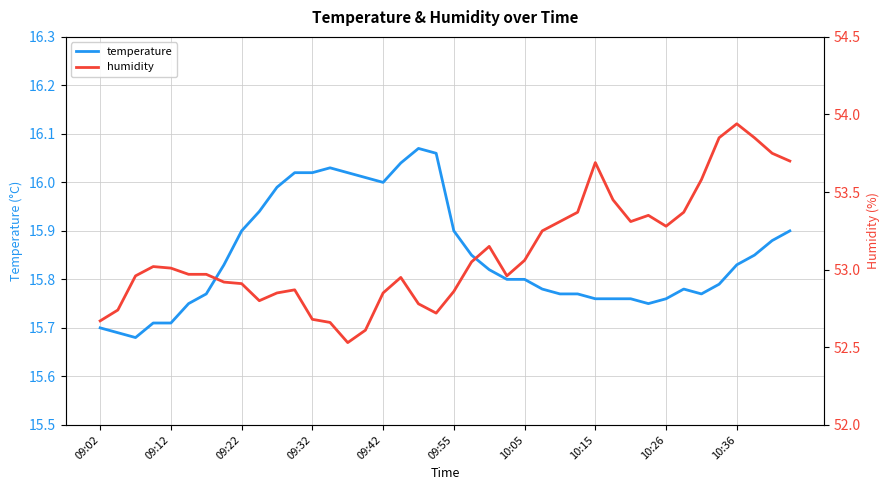

How many data points in humidity are above 53?

20